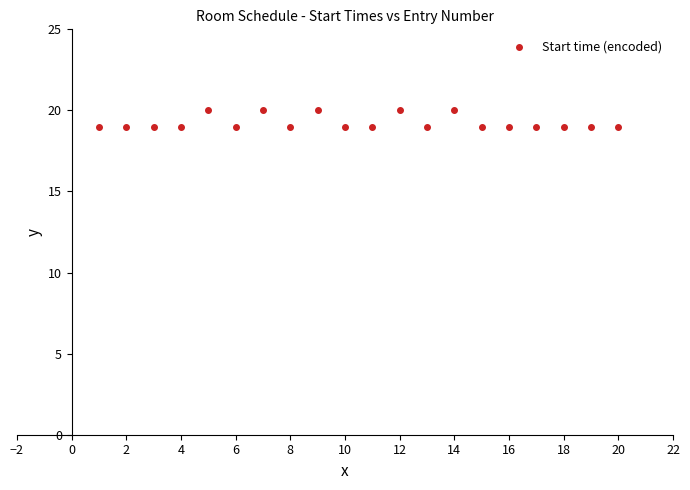

What is the range of X values (max minus min)?

19